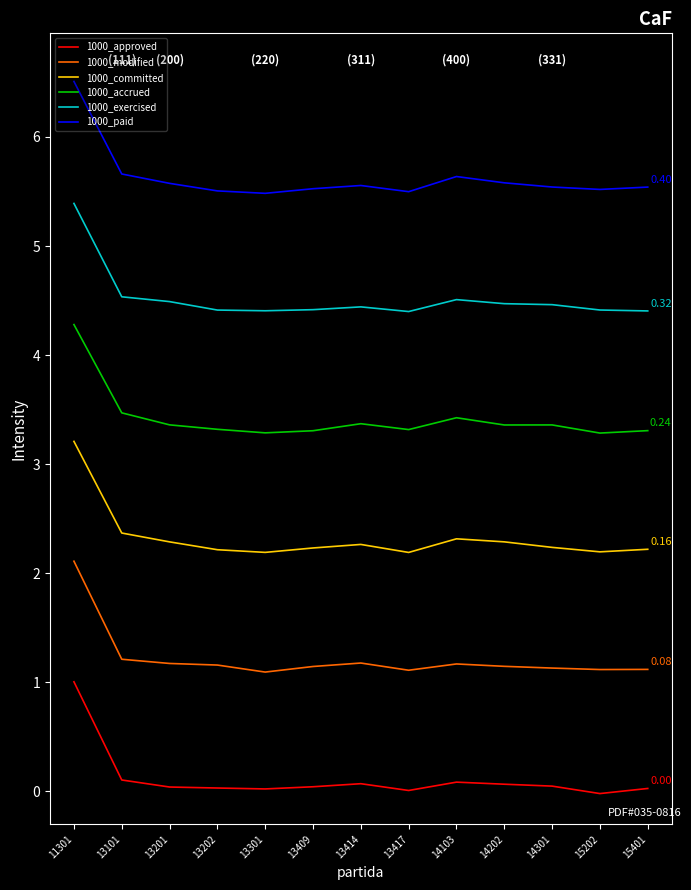

How many lines are shown in the chart?

6